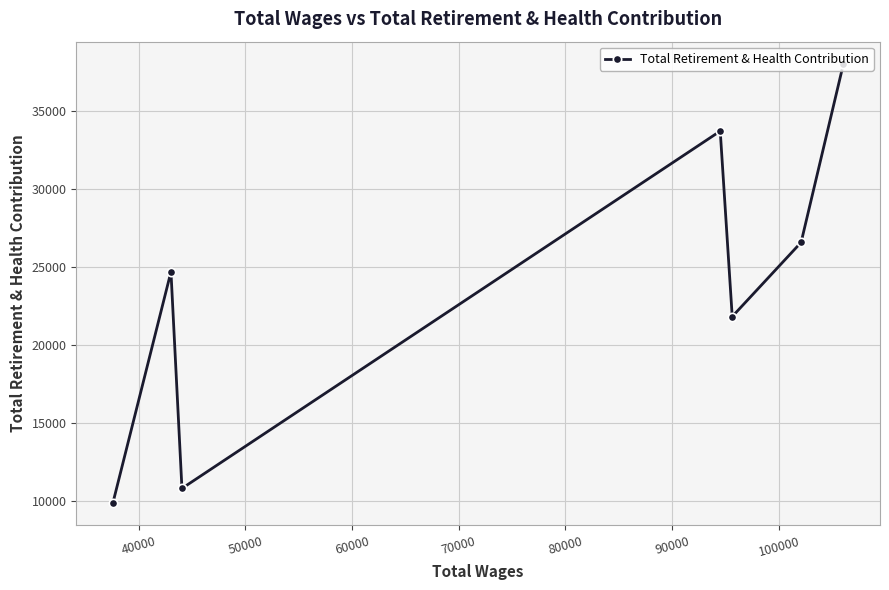

What is the value of the 3rd point from the left?

10811